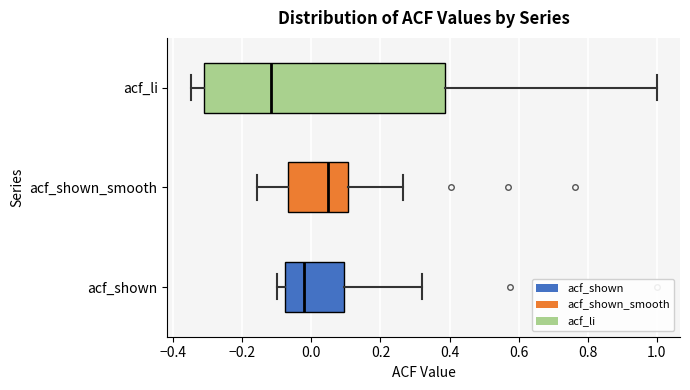

Reading bottom to top, read every box against the x-axis: the position of its median line, the range the box covers, and the ends of its whiskers. The values are not printed on the chart, so give them approximately, as read against the axis.

acf_shown: median -0.02, box -0.08 to 0.10, whiskers -0.10 to 0.32
acf_shown_smooth: median 0.04, box -0.06 to 0.10, whiskers -0.16 to 0.26
acf_li: median -0.12, box -0.32 to 0.38, whiskers -0.34 to 1.00